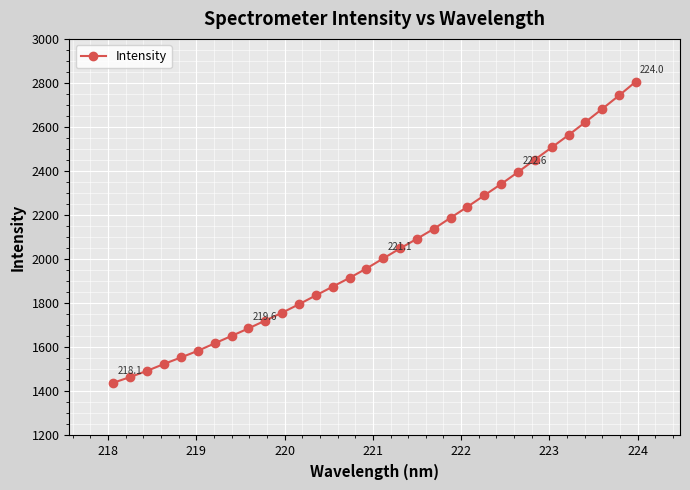

What is the sum of all values?

64988.3